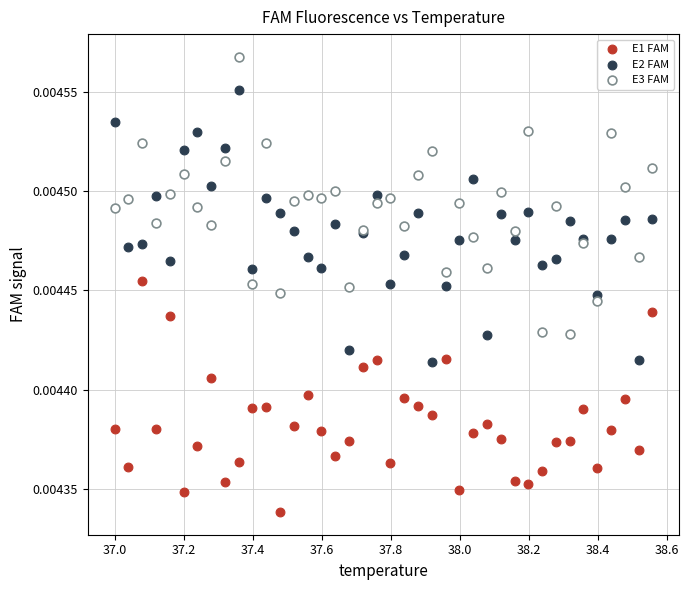

Which series reaches the minimum Y coordinate?

E1 FAM